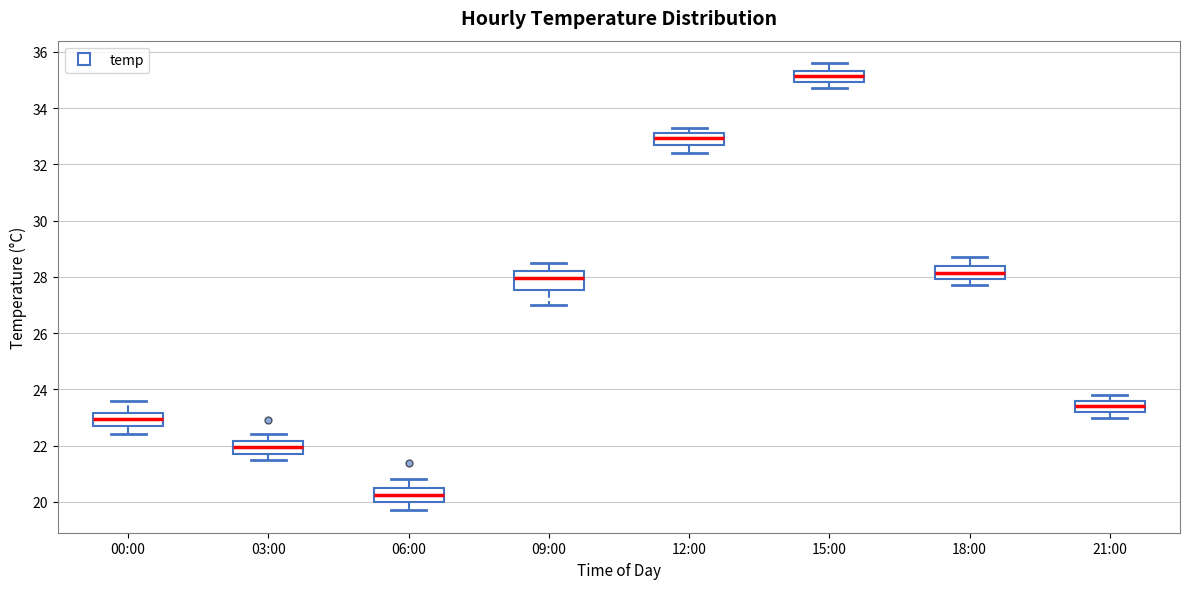

Where does the lower whisker of the box for 12:00 end on the y-axis? The values are not printed on the chart, so give them approximately, as read against the axis.

32.4